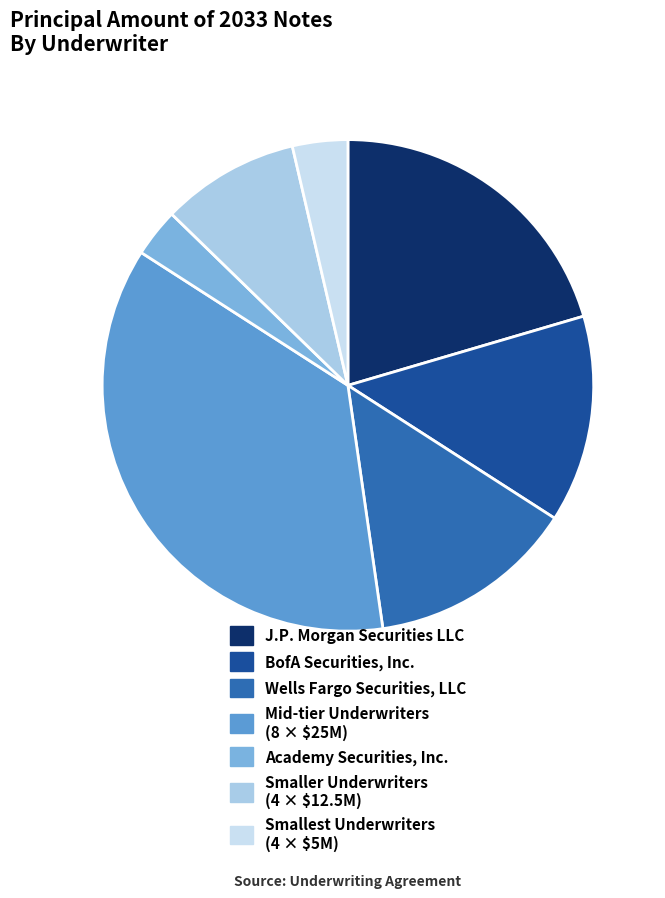

How many segments does this pie chart have?

7